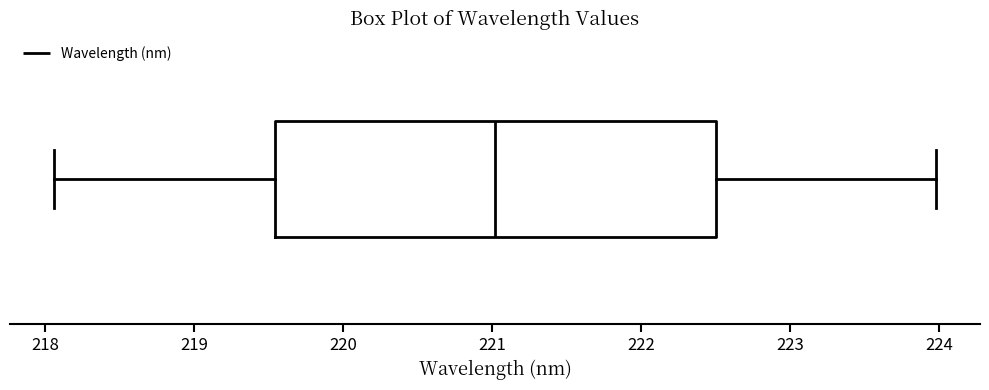

Where does the right whisker of the box end on the x-axis? The values are not printed on the chart, so give them approximately, as read against the axis.

224.0